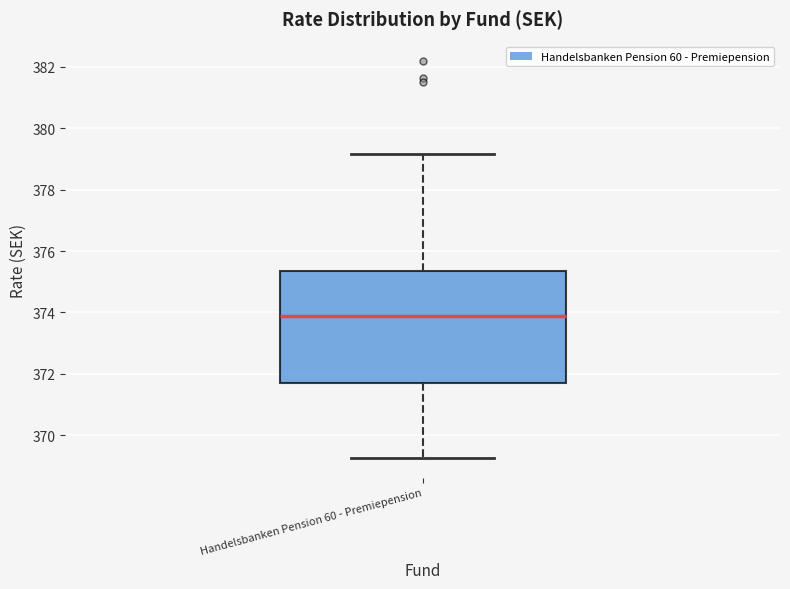

Transcribe this box plot: give where the median line is, the range the box spans, and where the two whiskers end, as read against the y-axis. The values are not printed on the chart, so give them approximately, as read against the axis.

median 373.8, box 371.8 to 375.4, whiskers 369.2 to 379.2